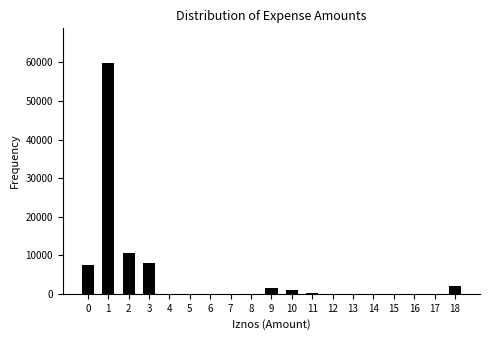

True or false: the data shows 4900.6 at 0.

False